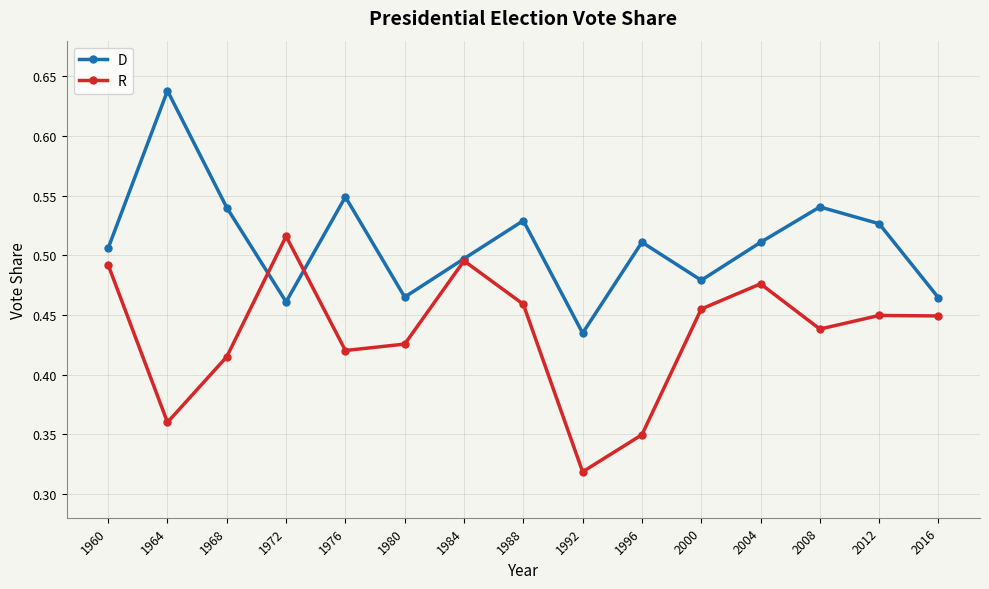

True or false: D and R cross at least once.

True